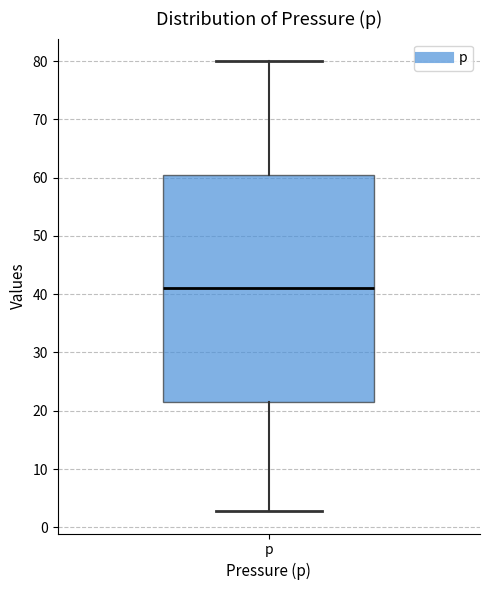

Where does the median line of the box for p sit on the y-axis? The values are not printed on the chart, so give them approximately, as read against the axis.

41